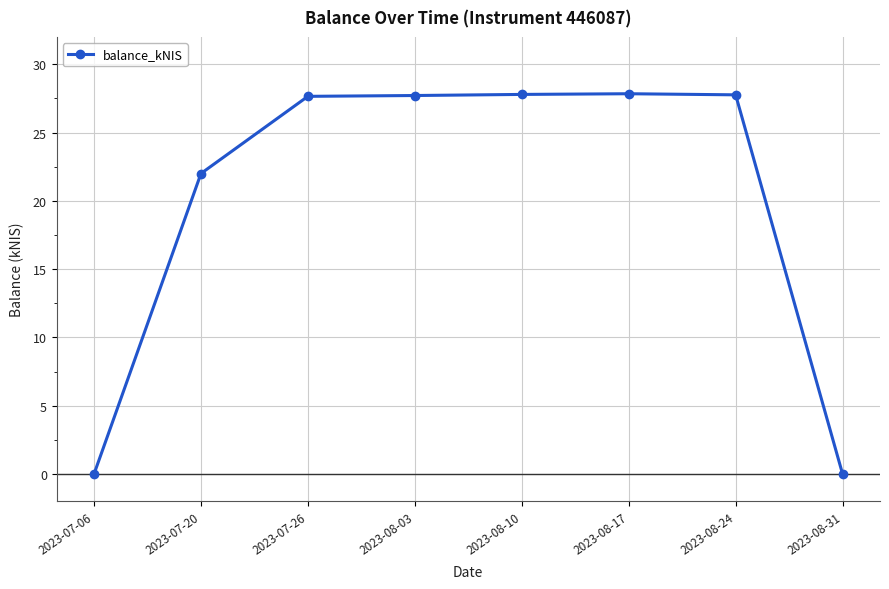

What is the sum of all values?

160.8